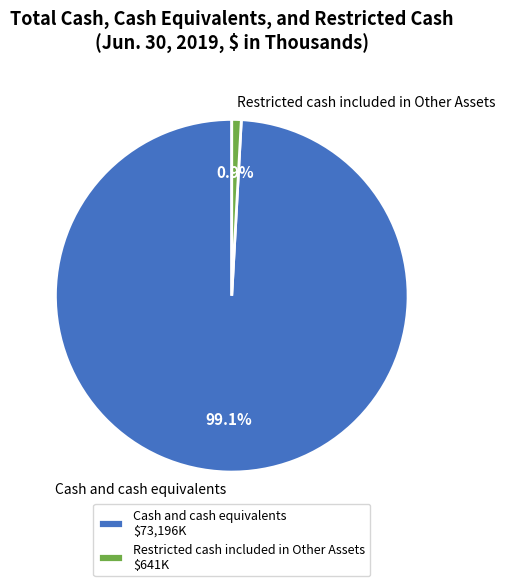

Which slice is the largest?

Cash and cash equivalents